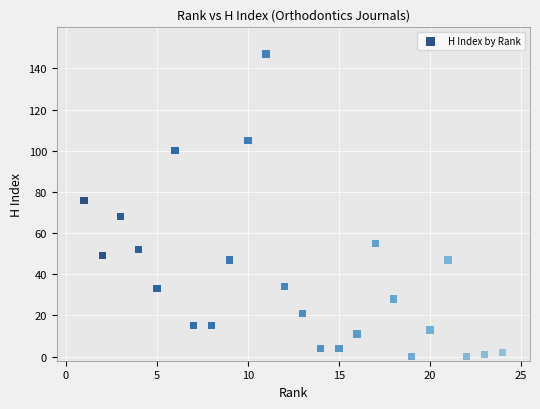

What Y value in the scatter plot is closest to 73?

76